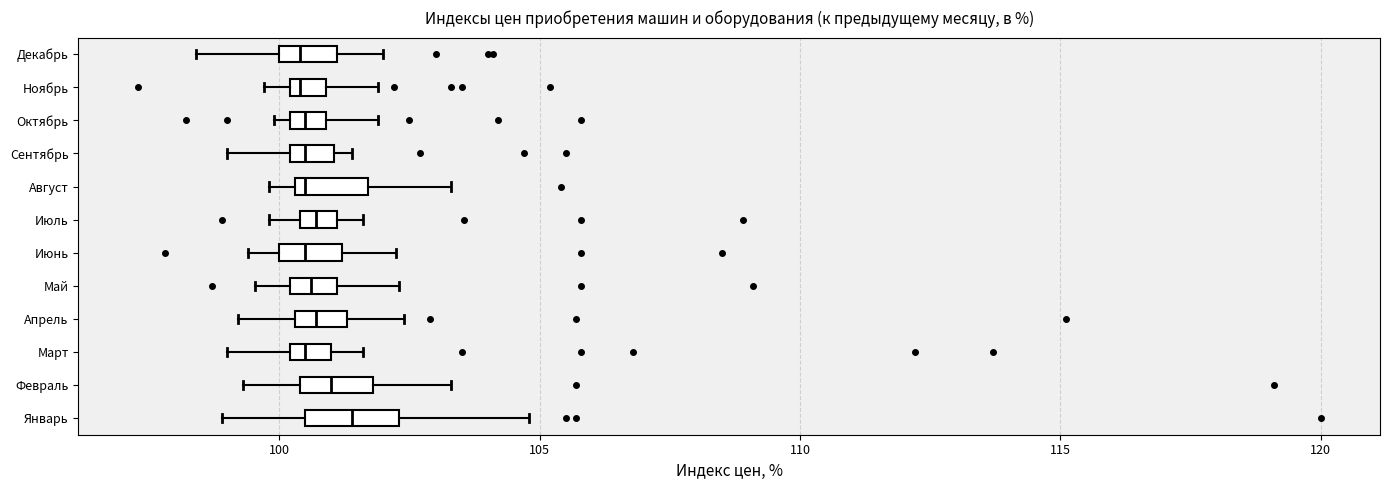

Where is the right edge of the box for Август on the x-axis? The values are not printed on the chart, so give them approximately, as read against the axis.

101.5